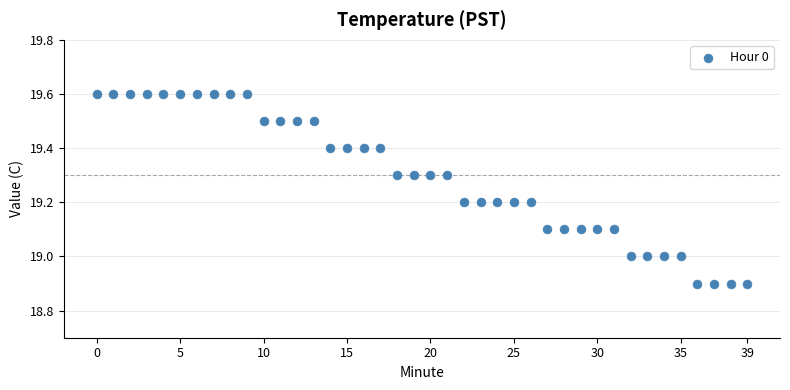

What is the range of Y values (max minus min)?

0.7